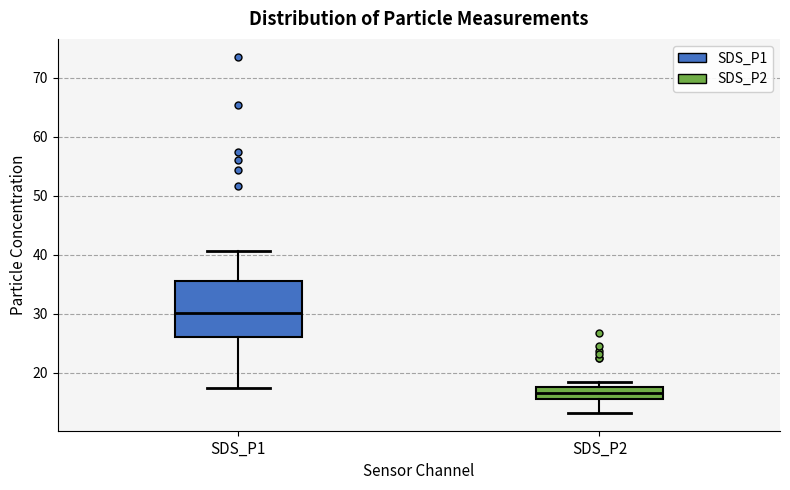

Reading left to right, read every box against the y-axis: the position of its median line, the range the box covers, and the ends of its whiskers. The values are not printed on the chart, so give them approximately, as read against the axis.

SDS_P1: median 30, box 26 to 36, whiskers 17 to 41
SDS_P2: median 17, box 16 to 18, whiskers 13 to 18 (just above the box's upper edge)